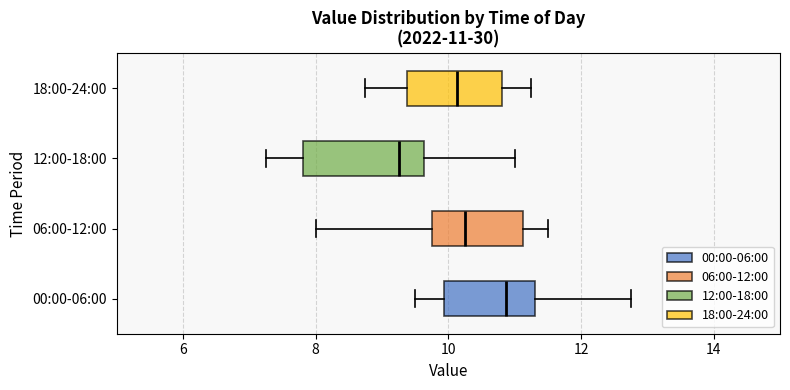

Which box's median line is the furthest to the right?

00:00-06:00